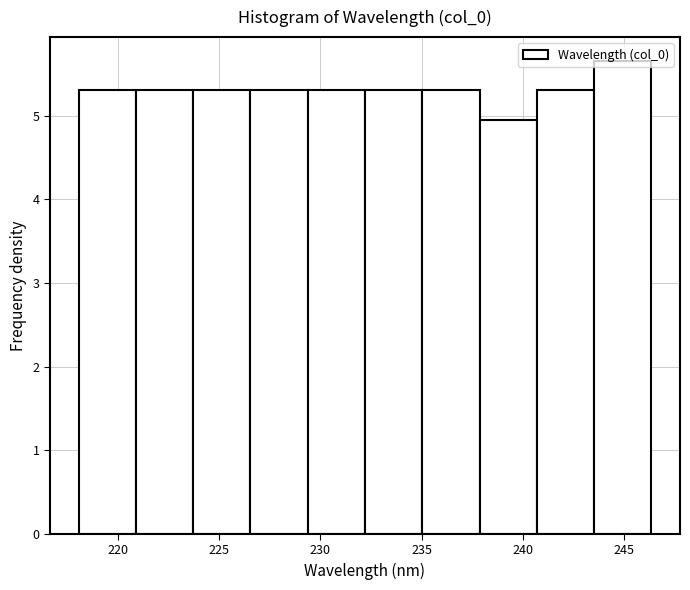

How tall is the bar that spans 229.5 to 232.0 on the x-axis? Neither the bar edges nor the heights are printed on the chart, so give them approximately, as read against the axes.

5.3